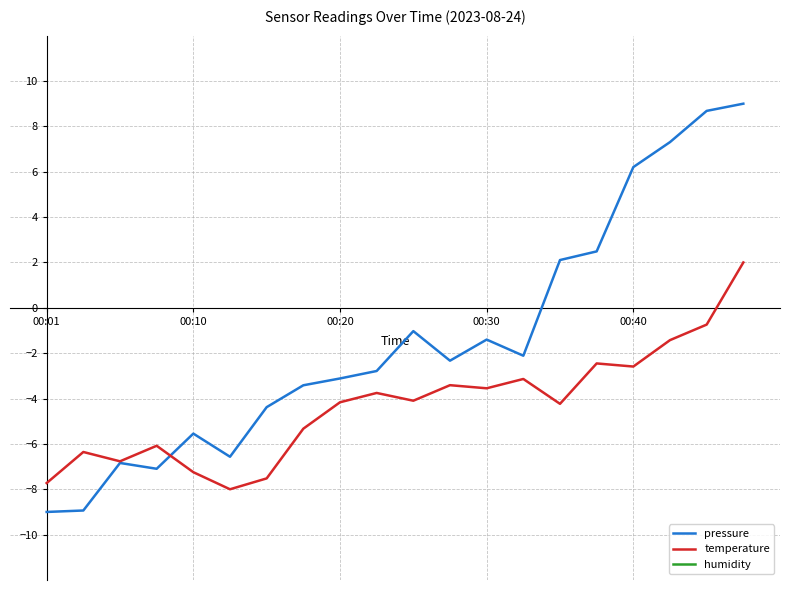

What is the lowest value of the temperature series?

-8.0